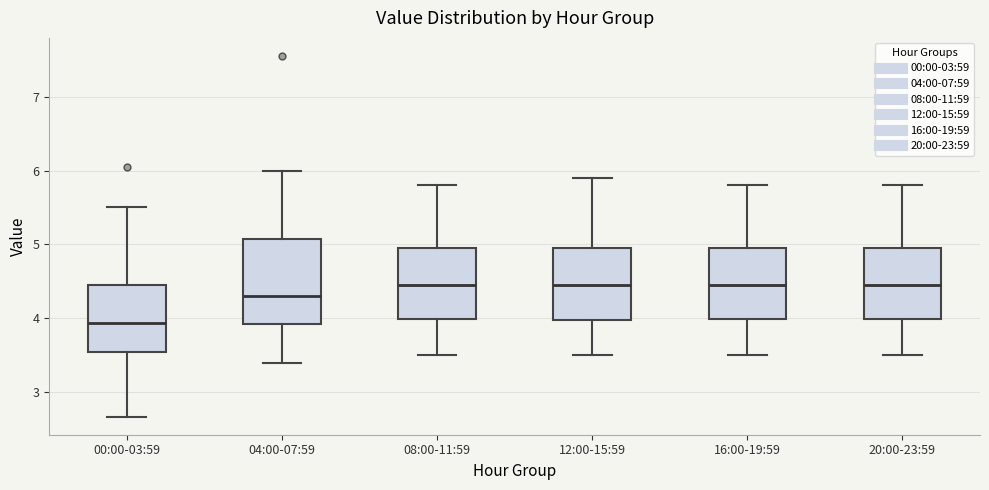

Comparing the boxes themselves (not the whiskers), which one is the tallest?

04:00-07:59